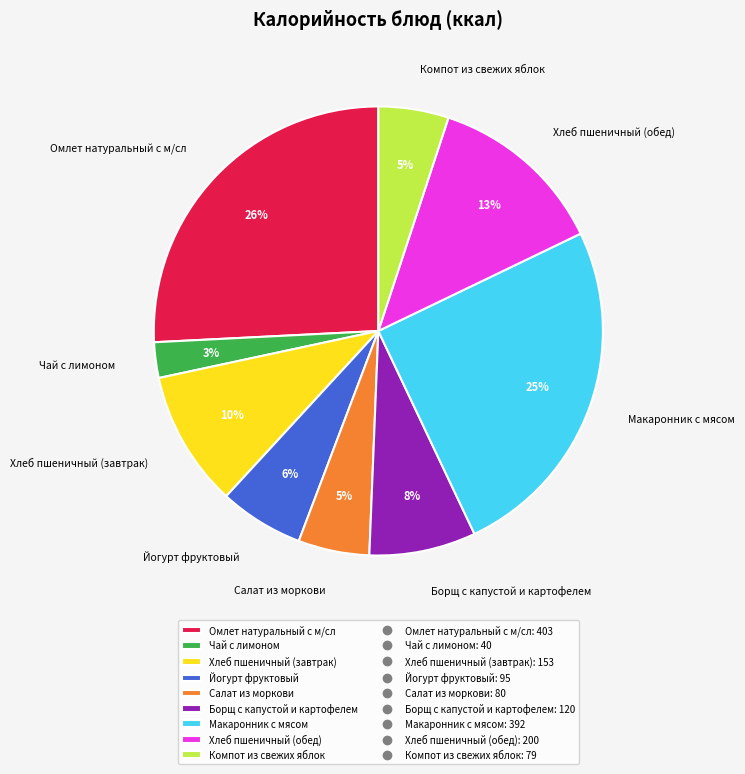

True or false: Омлет натуральный с м/сл accounts for 26% of the total.

True